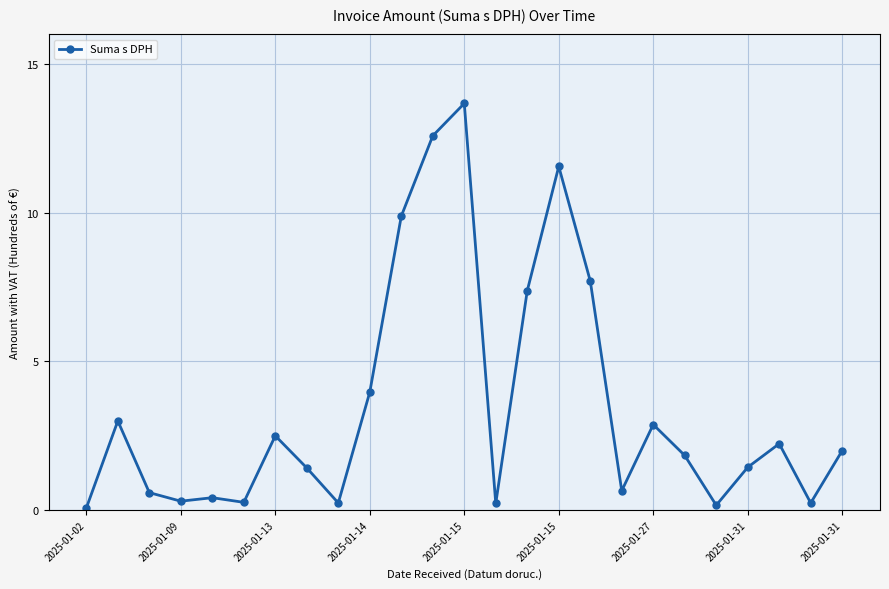

How many lines are shown in the chart?

1